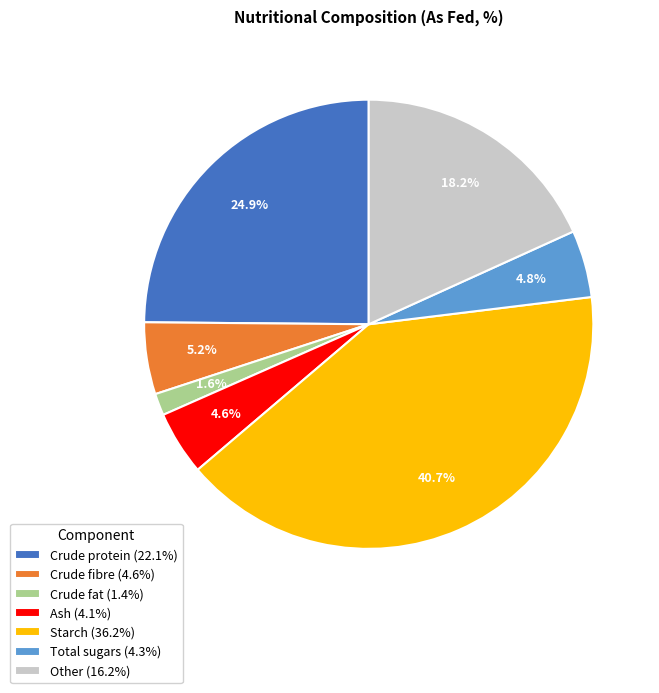

How many slices are in this pie chart?

7